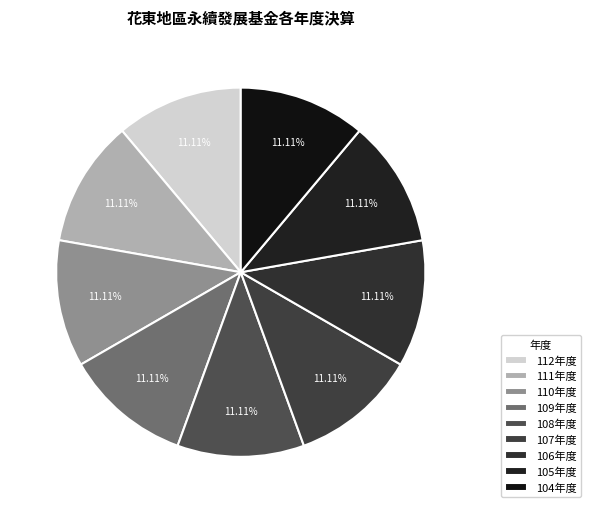

Does any single category account for the majority?

No